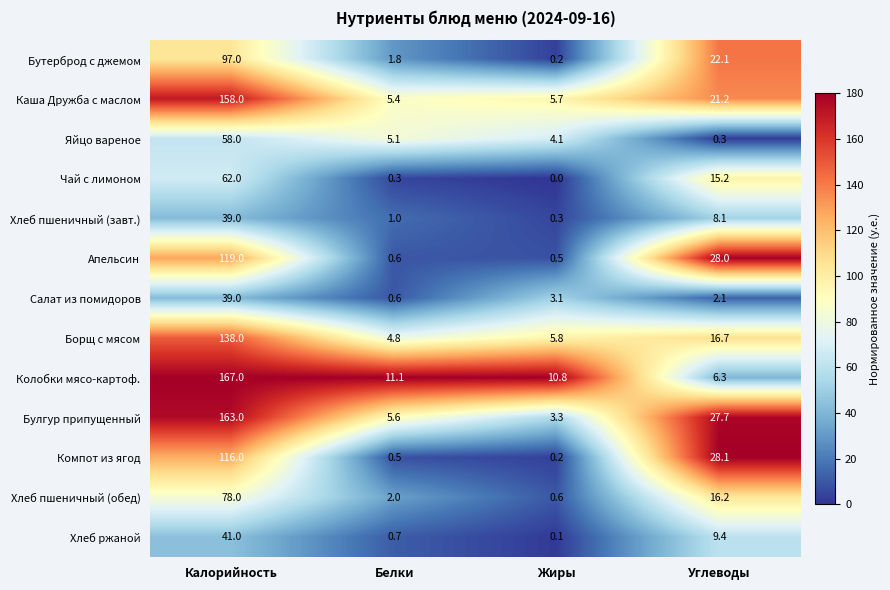

How many series are shown in this chart?

13